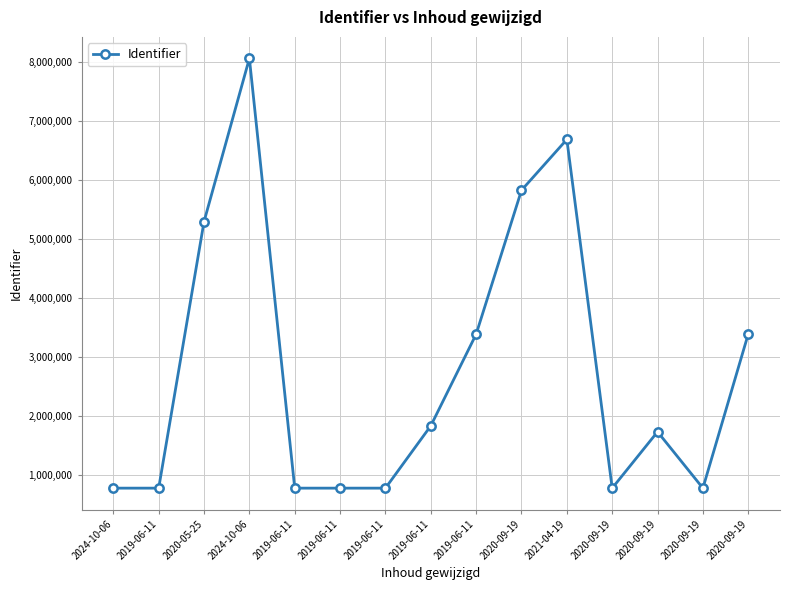

Where is the first local maximum?

2024-10-06